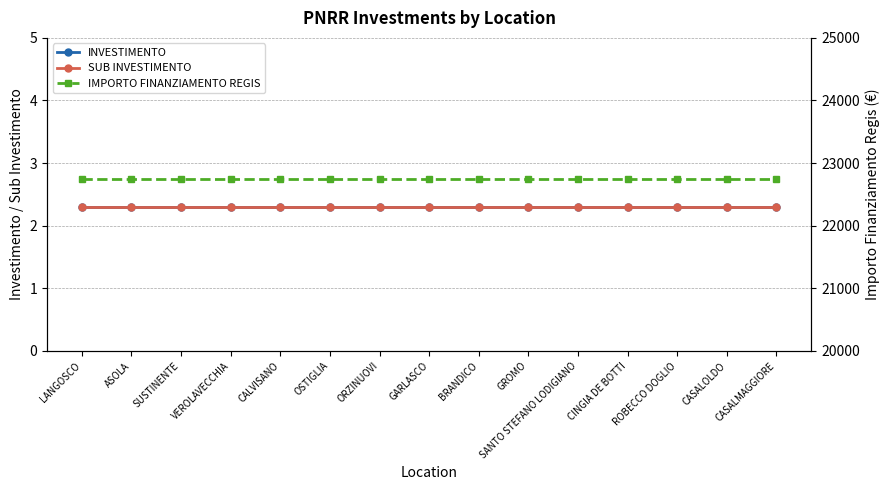

How many data points does each series have?

15